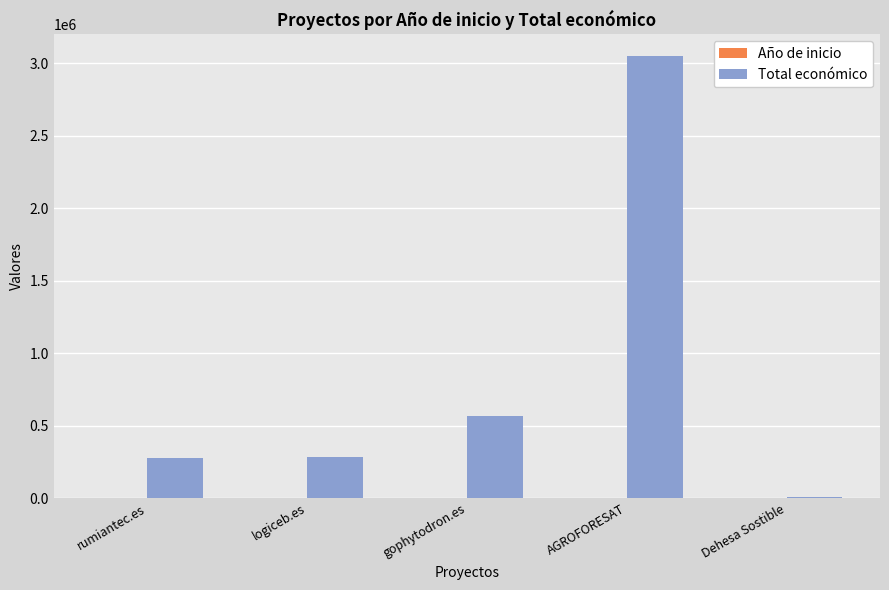

Which series changed the most between rumiantec.es and Dehesa Sostible?

Total económico